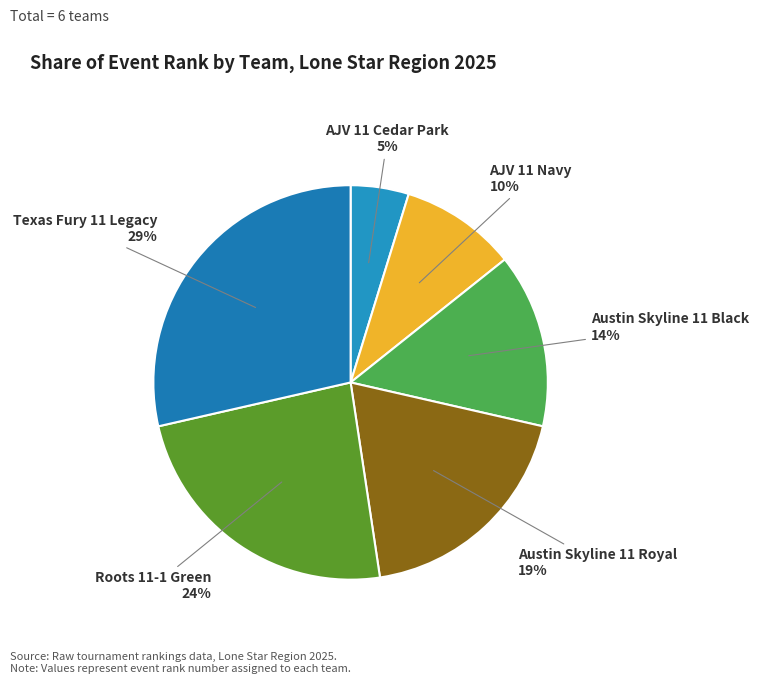

To the nearest percent, what portion does Austin Skyline 11 Royal represent?

19%